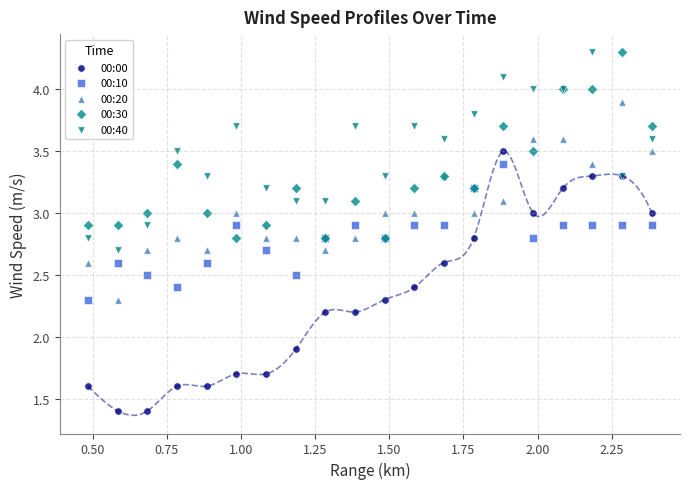

Which series reaches the minimum Y coordinate?

00:00